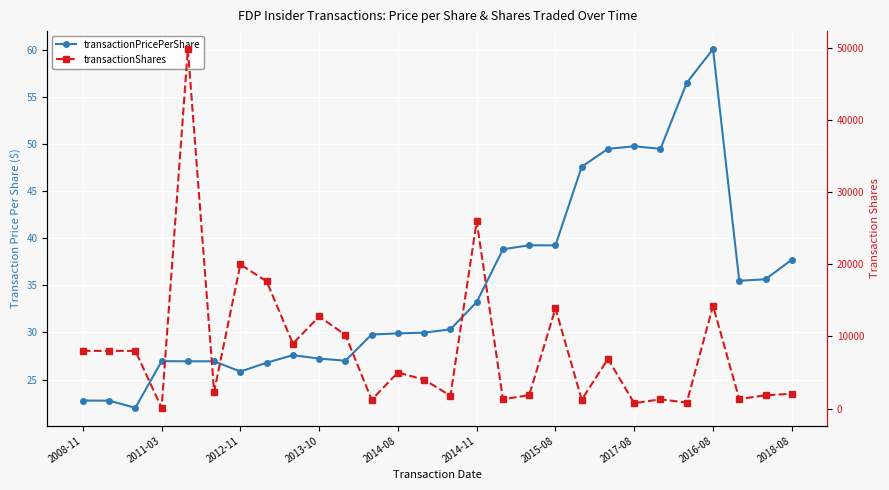

What are all the series names shown in the legend?

transactionPricePerShare, transactionShares